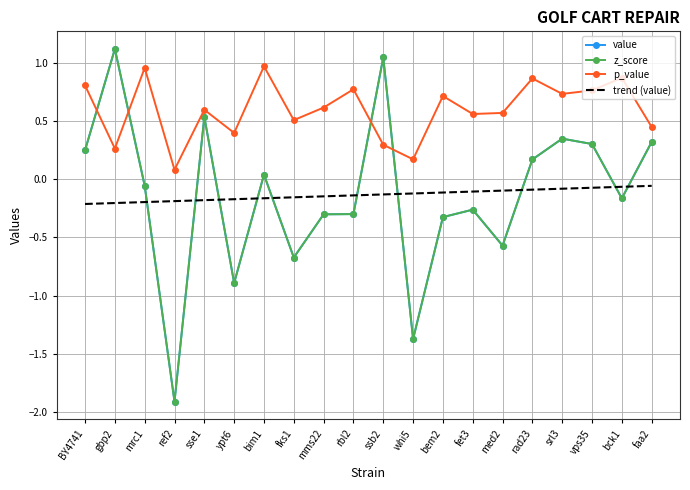

What is the difference between the highest and lowest values at BY4741?

0.6